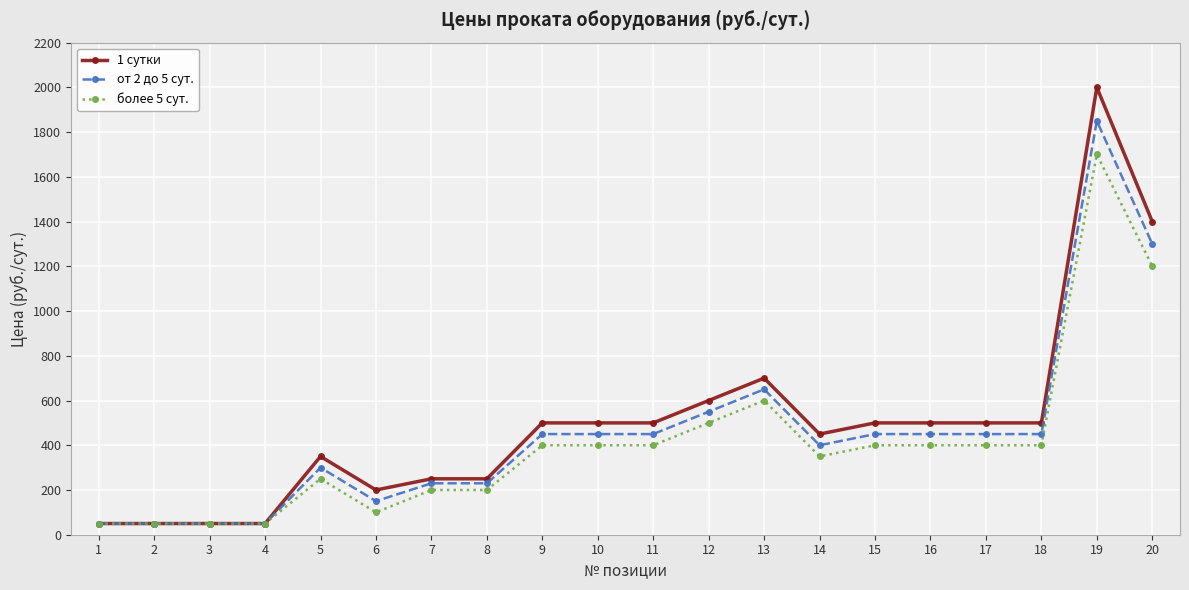

What is the highest value of the от 2 до 5 сут. series?

1850